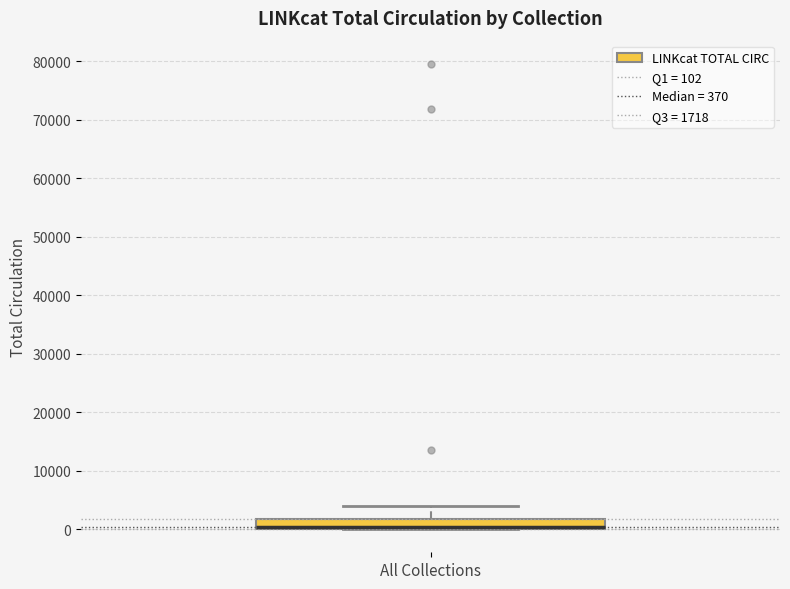

Transcribe this box plot: give where the median line is, the range the box spans, and where the two whiskers end, as read against the y-axis. The values are not printed on the chart, so give them approximately, as read against the axis.

median 0 (drawn on the box's lower edge), box 0 to 2000, whiskers 0 to 4000